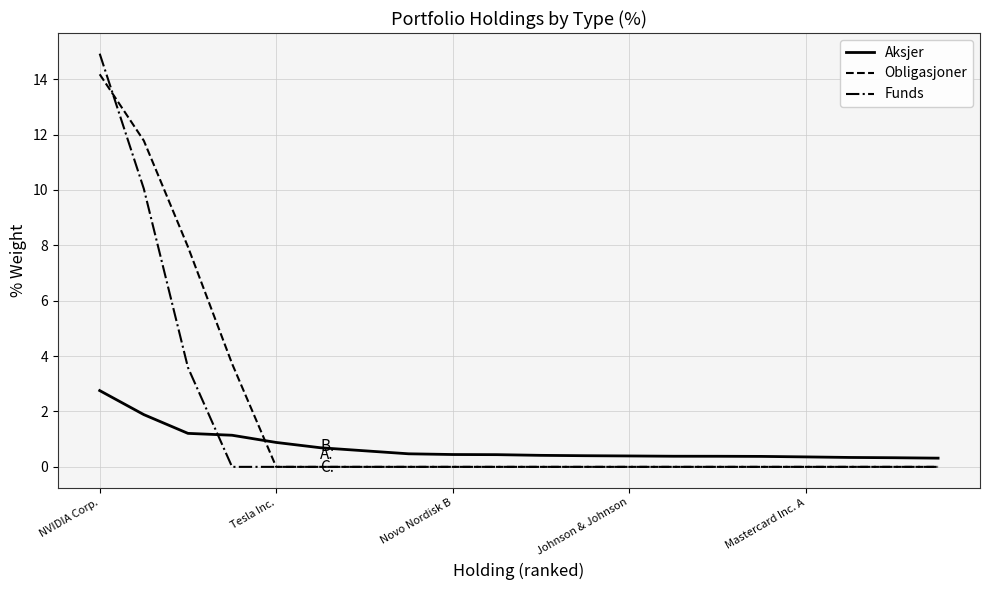

Count the number of data series in this chart.

3